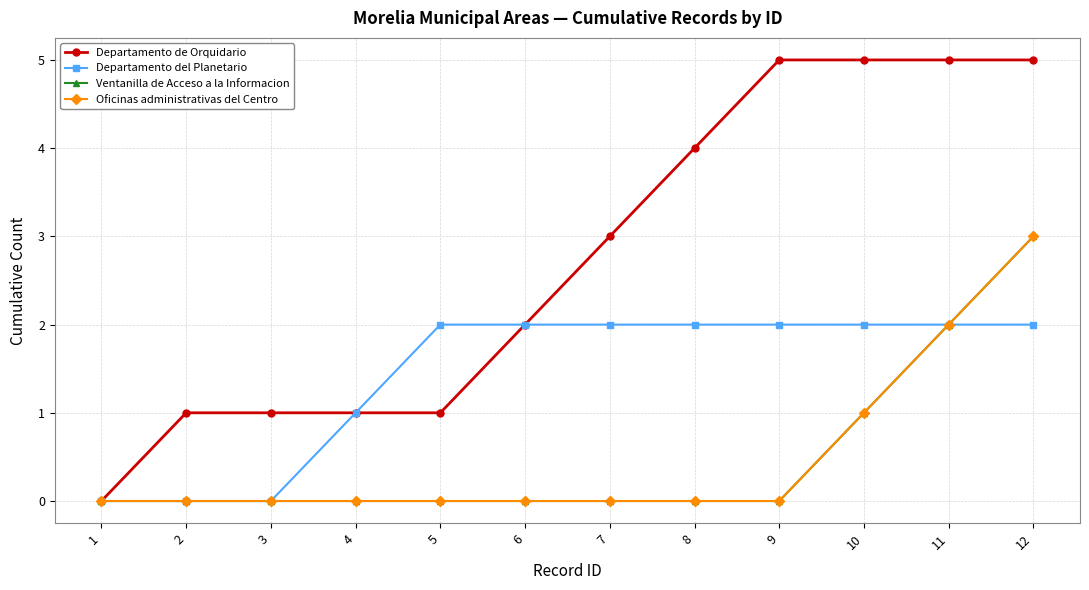

Reading left to right, extract all data points from this chart.

Departamento de Orquidario: 1=0	2=1	3=1	4=1	5=1	6=2	7=3	8=4	9=5	10=5	11=5	12=5
Departamento del Planetario: 1=0	2=0	3=0	4=1	5=2	6=2	7=2	8=2	9=2	10=2	11=2	12=2
Ventanilla de Acceso a la Informacion: 1=0	2=0	3=0	4=0	5=0	6=0	7=0	8=0	9=0	10=1	11=2	12=3
Oficinas administrativas del Centro: 1=0	2=0	3=0	4=0	5=0	6=0	7=0	8=0	9=0	10=1	11=2	12=3